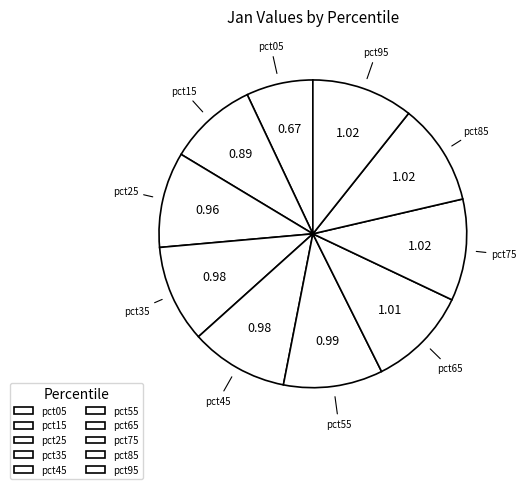

True or false: pct85 accounts for 17% of the total.

False